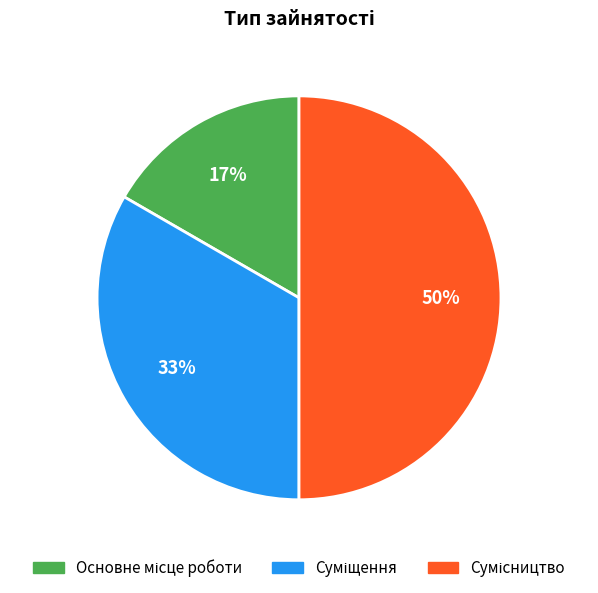

Count the number of slices in the pie.

3